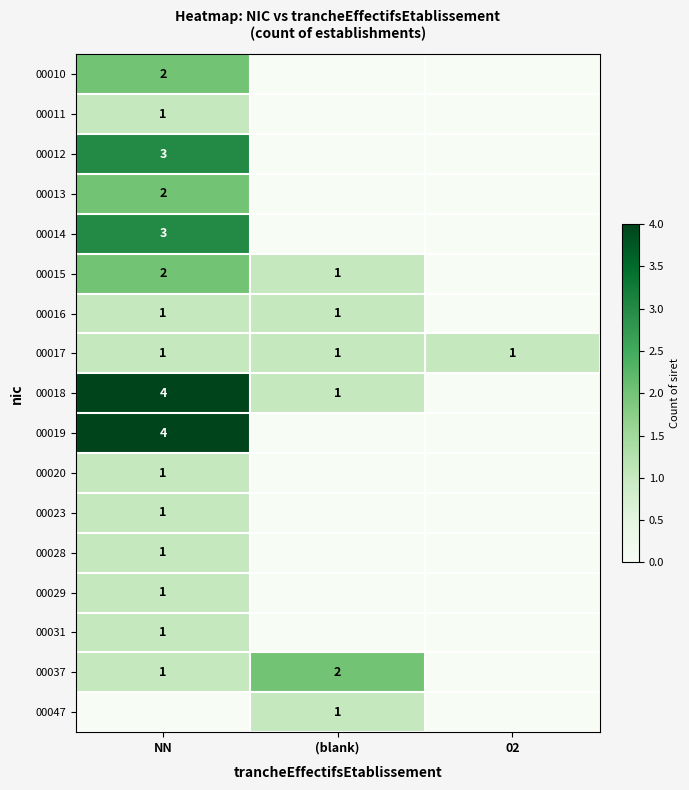

True or false: 00017 has a value of 1 at 02.

True